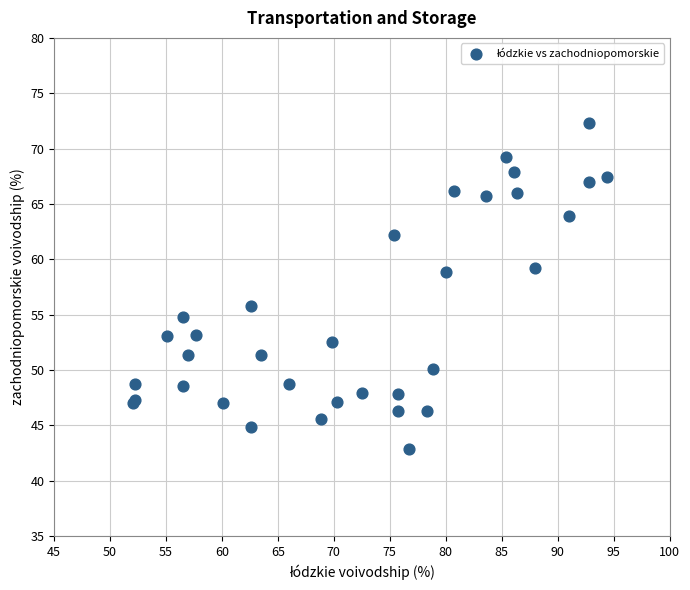

What Y value in the scatter plot is closest to 57?

55.8